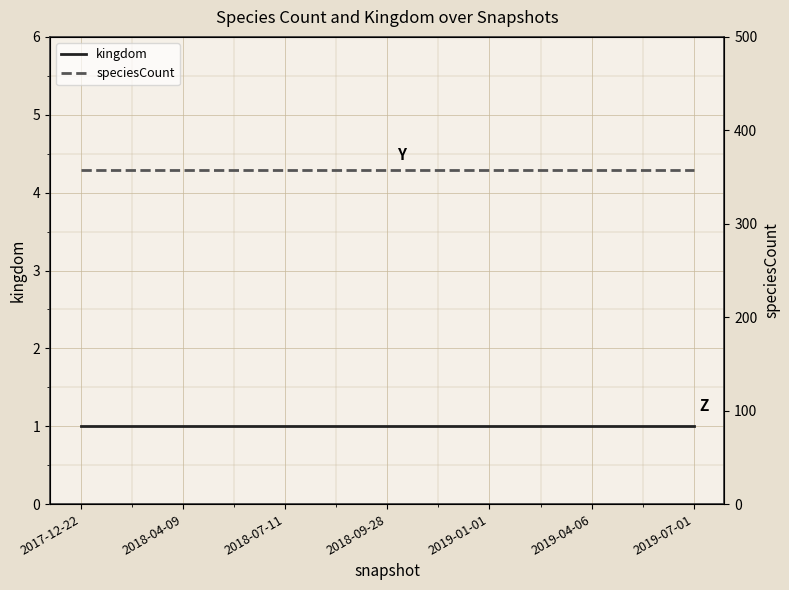

List the series in order of their peak value, lowest first.

kingdom, speciesCount